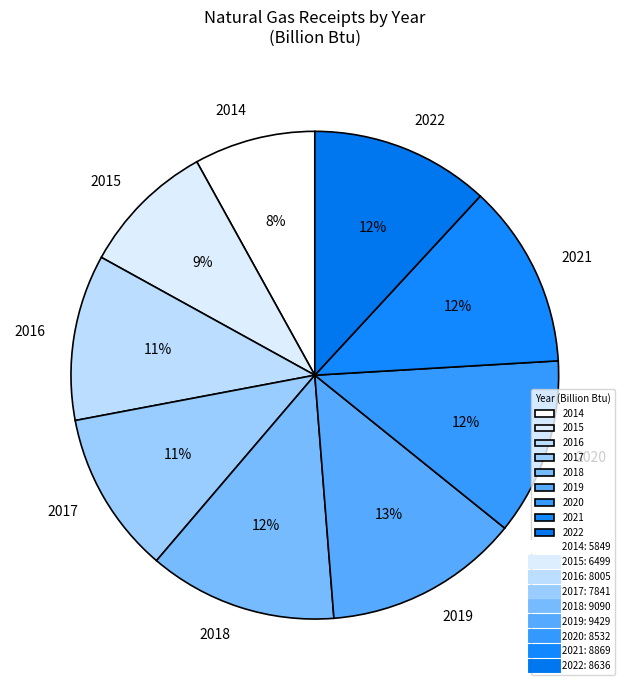

To the nearest percent, what is the average slice percentage?

11%